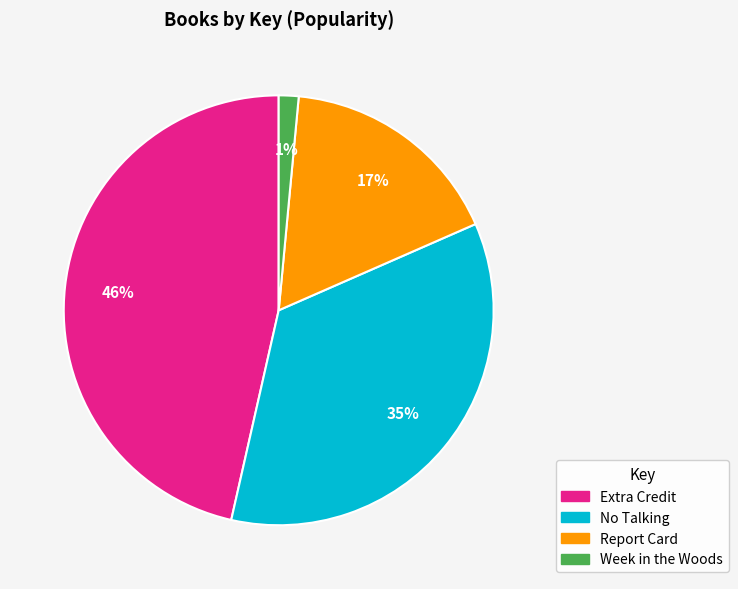

Rank the categories by value from highest to lowest.

Extra Credit, No Talking, Report Card, Week in the Woods